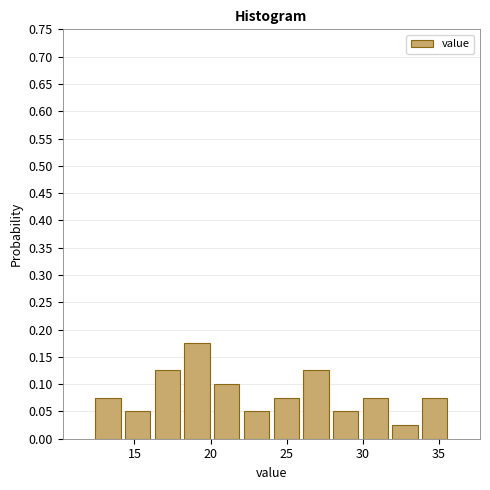

Read against the x-axis, roughly where is the centre of the tallest bar?

19.0